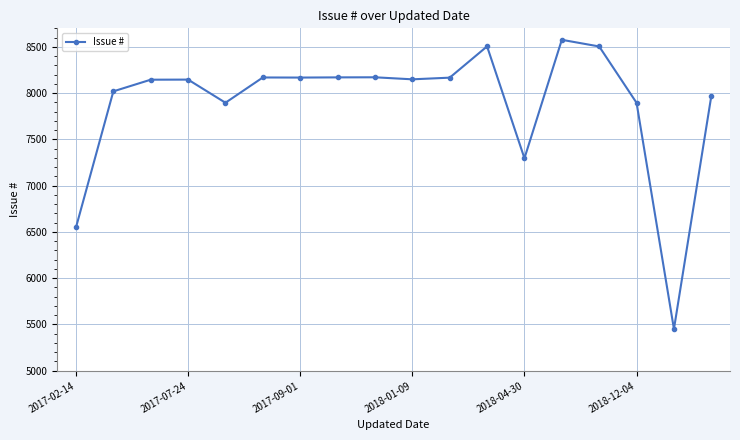

Does the chart display data point markers on the line(s)?

Yes